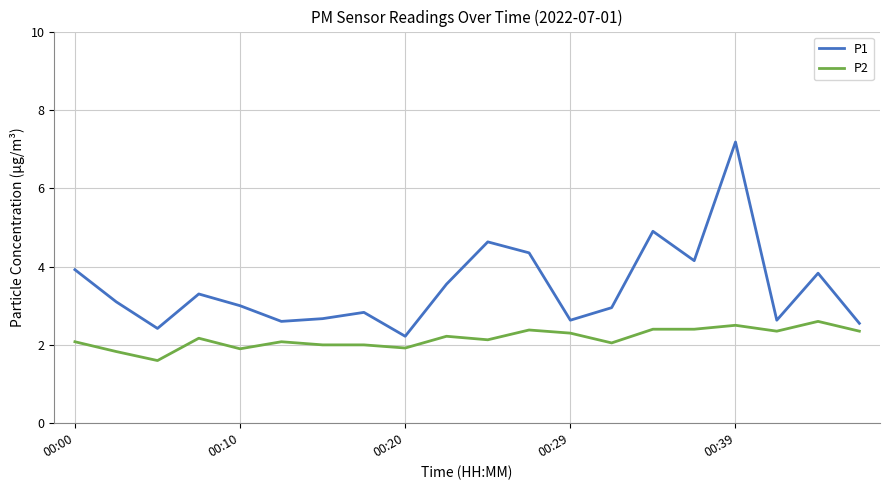

Which series has the widest spread of values?

P1